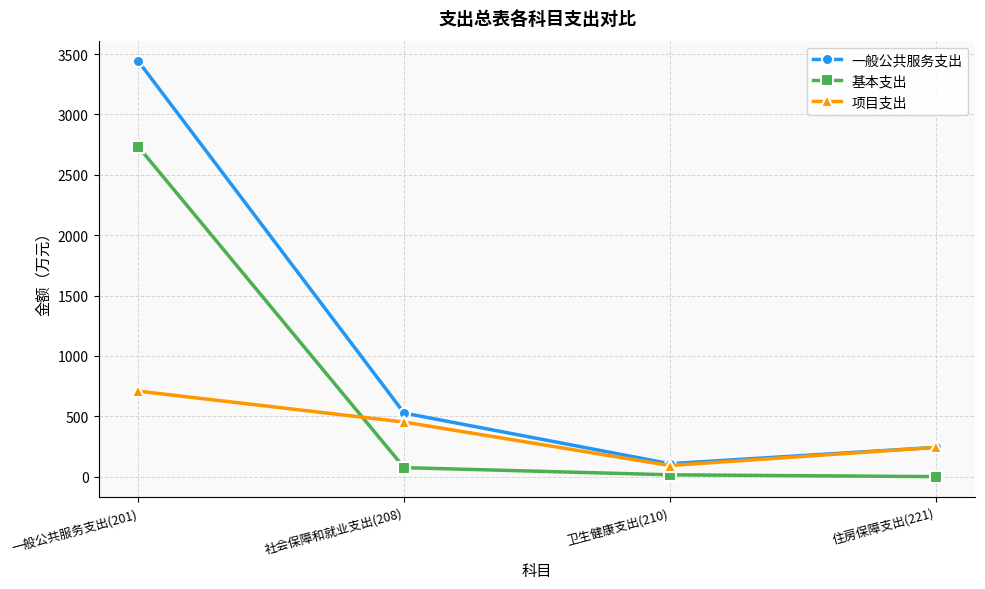

List the series in order of their overall mean, highest first.

一般公共服务支出, 基本支出, 项目支出